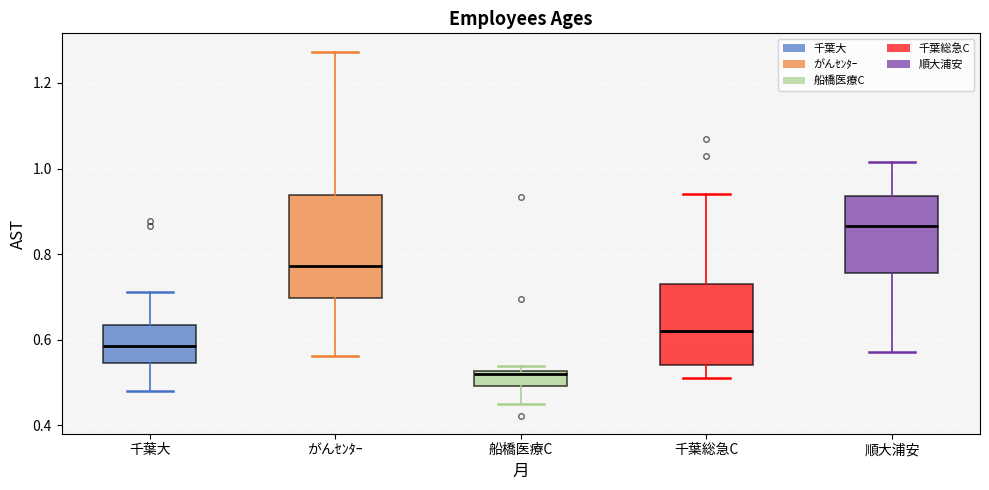

Which box is the tallest, from its lower edge to its upper edge?

がんｾﾝﾀｰ